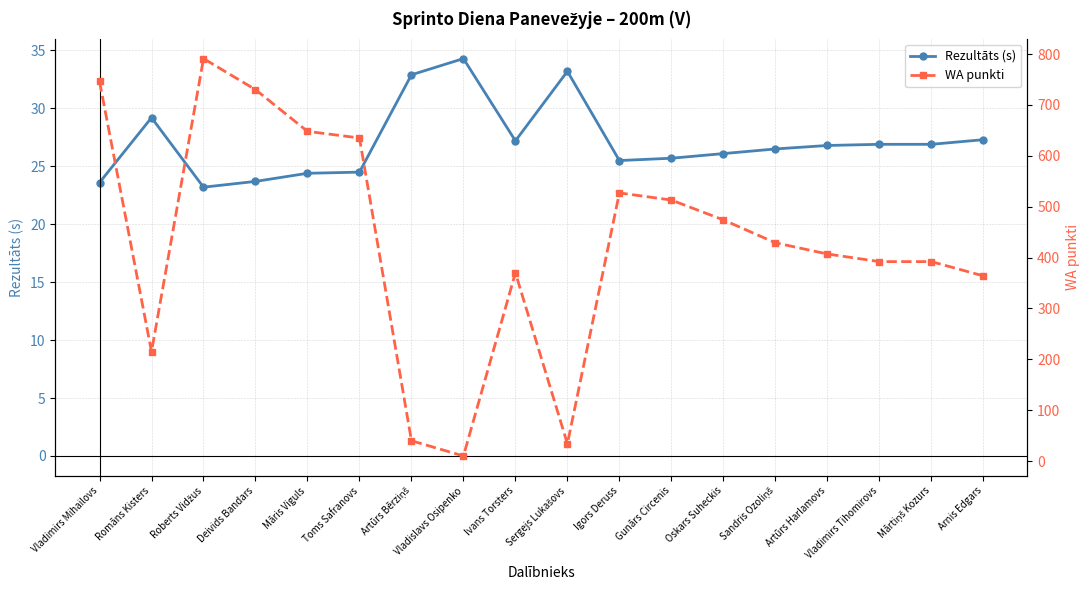

Which has a higher value, Artūrs Harlamovs or Deivids Bandars?

Artūrs Harlamovs